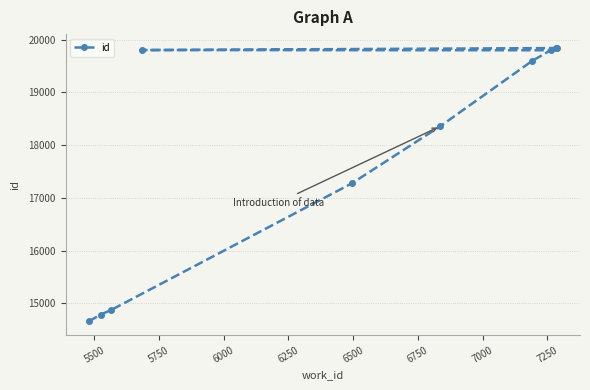

What is the maximum value shown in the chart?

19844